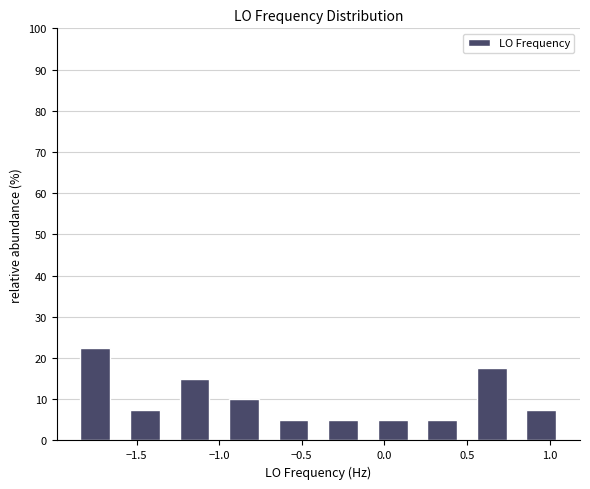

Reading left to right, transcribe this chart: for each bar, give the range it covers on the x-axis and its height. The values are not printed on the chart, so give them approximately, as read against the axis.

-1.9 to -1.6: 23
-1.6 to -1.3: 8
-1.3 to -1.0: 15
-1.0 to -0.7: 10
-0.7 to -0.4: 5
-0.4 to -0.1: 5
-0.1 to 0.2: 5
0.2 to 0.5: 5
0.5 to 0.8: 18
0.8 to 1.1: 8